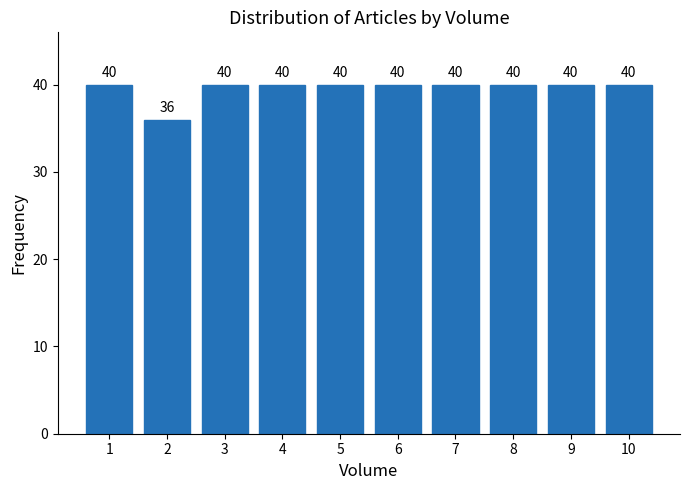

Reading left to right, list all the values displayed in this chart.

1=40	2=36	3=40	4=40	5=40	6=40	7=40	8=40	9=40	10=40